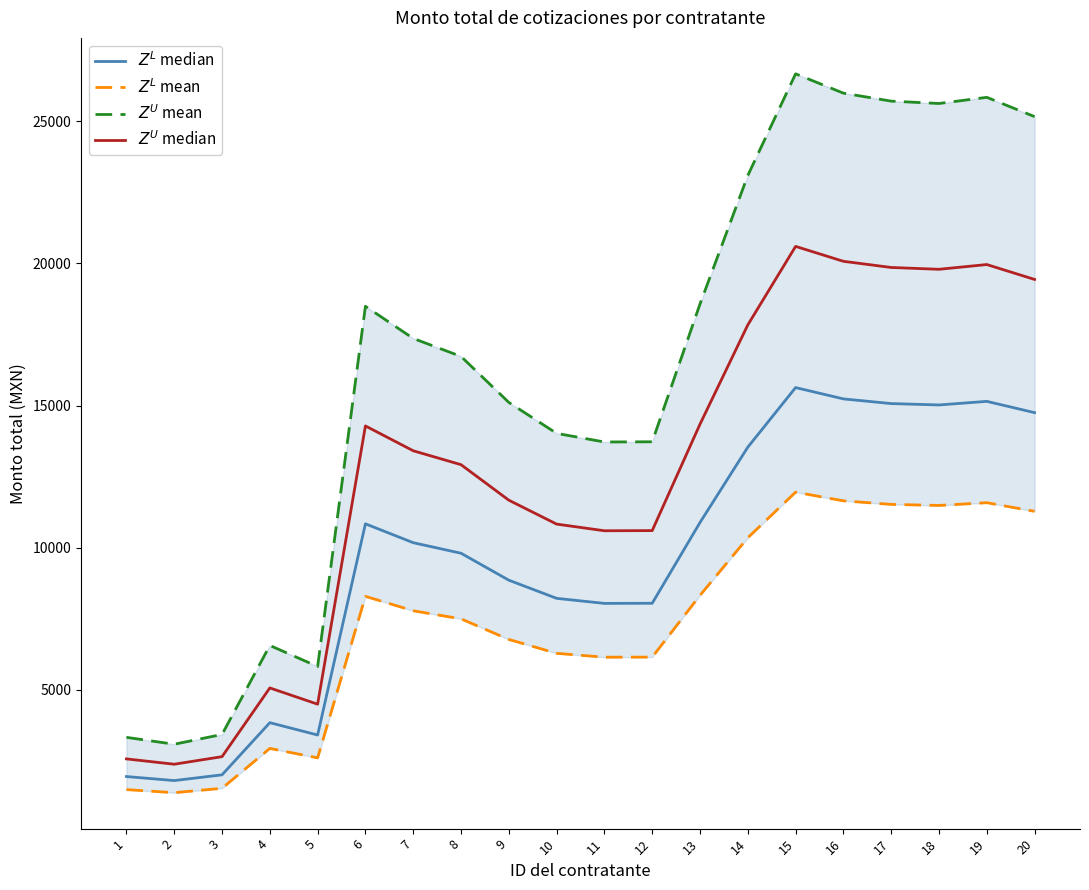

Reading left to right, transcribe all the data shown in this chart.

$Z^L$ median: 1=1952.3	2=1810.1	3=2012.0	4=3846.5	5=3412.4	6=10838.9	7=10176.0	8=9804.9	9=8857.1	10=8218.7	11=8041.1	12=8045.4	13=10885.9	14=13534.9	15=15630.7	16=15232.4	17=15068.0	18=15019.4	19=15146.1	20=14748.6
$Z^L$ mean: 1=1492.9	2=1384.2	3=1538.6	4=2941.4	5=2609.5	6=8288.5	7=7781.6	8=7497.8	9=6773.1	10=6284.9	11=6149.1	12=6152.3	13=8324.5	14=10350.2	15=11952.9	16=11648.3	17=11522.6	18=11485.4	19=11582.3	20=11278.3
$Z^U$ mean: 1=3330.4	2=3087.9	3=3432.2	4=6561.7	5=5821.2	6=18489.8	7=17359.0	8=16725.9	9=15109.2	10=14020.2	11=13717.1	12=13724.4	13=18570.1	14=23088.9	15=26664.2	16=25984.8	17=25704.2	18=25621.2	19=25837.5	20=25159.4
$Z^U$ median: 1=2572.4	2=2385.1	3=2651.1	4=5068.3	5=4496.4	6=14281.8	7=13408.4	8=12919.3	9=11670.5	10=10829.4	11=10595.3	12=10600.9	13=14343.8	14=17834.2	15=20595.8	16=20071.0	17=19854.3	18=19790.2	19=19957.3	20=19433.5